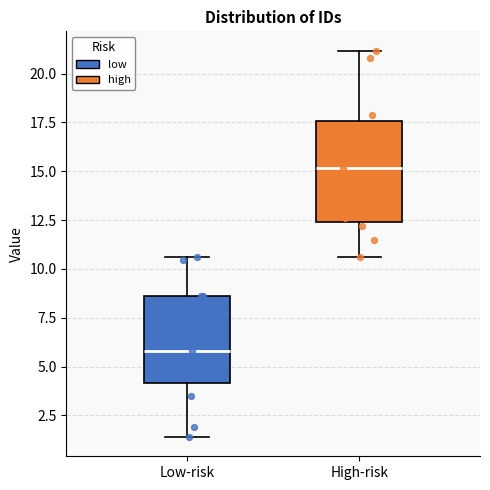

Comparing the boxes themselves (not the whiskers), which one is the tallest?

High-risk